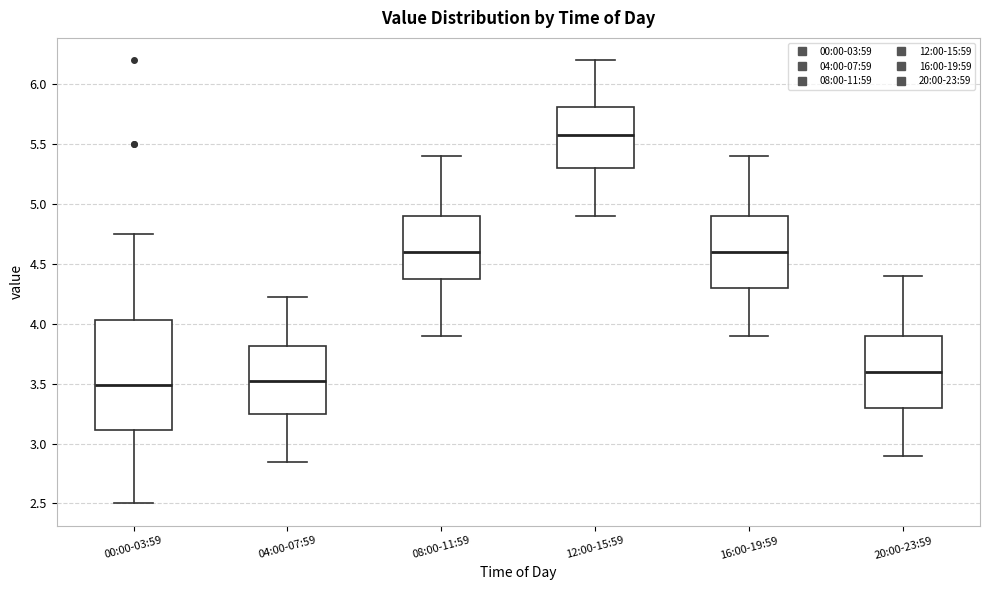

Reading left to right, transcribe this box plot: for each box, give where its median line is, the range the box spans, and where its two whiskers end, as read against the y-axis. The values are not printed on the chart, so give them approximately, as read against the axis.

00:00-03:59: median 3.50, box 3.10 to 4.05, whiskers 2.50 to 4.75
04:00-07:59: median 3.55, box 3.25 to 3.80, whiskers 2.85 to 4.20
08:00-11:59: median 4.60, box 4.40 to 4.90, whiskers 3.90 to 5.40
12:00-15:59: median 5.60, box 5.30 to 5.80, whiskers 4.90 to 6.20
16:00-19:59: median 4.60, box 4.30 to 4.90, whiskers 3.90 to 5.40
20:00-23:59: median 3.60, box 3.30 to 3.90, whiskers 2.90 to 4.40